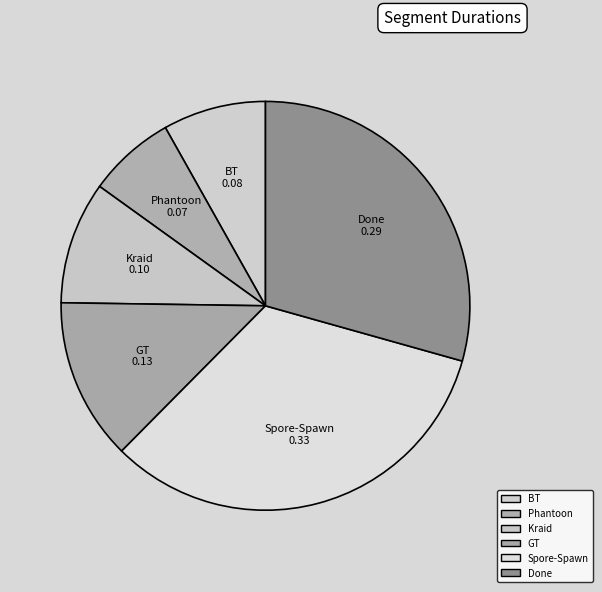

What is the ratio of the value at GT to the value at BT?

1.6